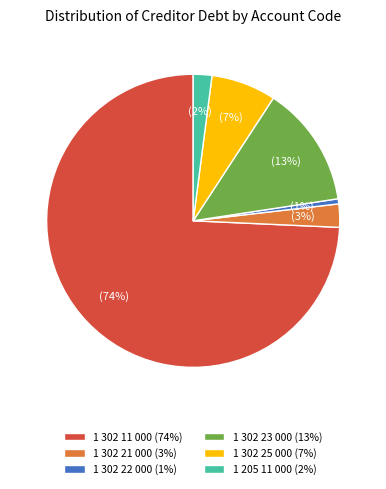

Is there any slice that represents more than half of the pie?

Yes